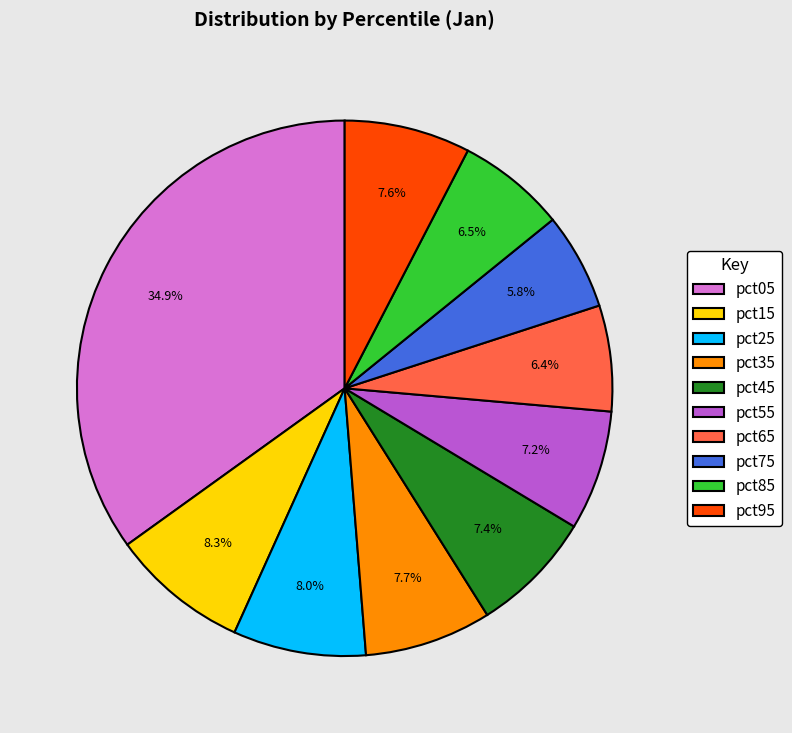

Is the sum of pct75 and pct95 greater than half?

No